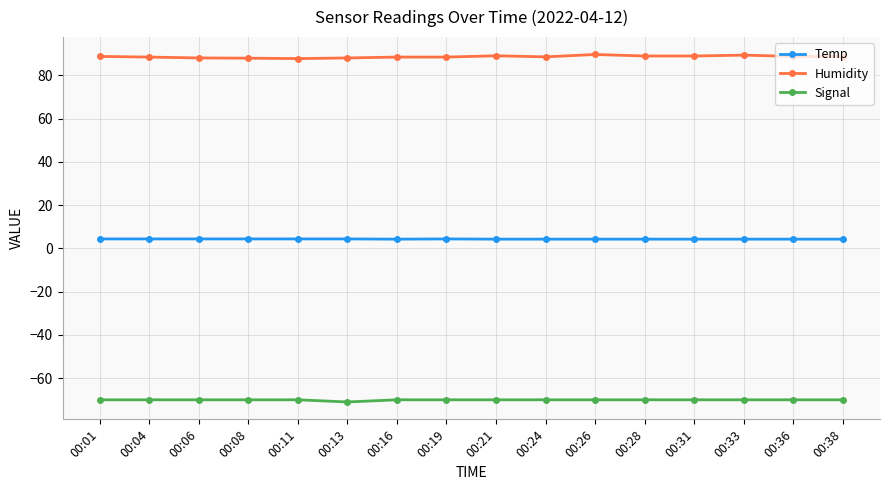

What is the sum of all Signal values?

-1121.0